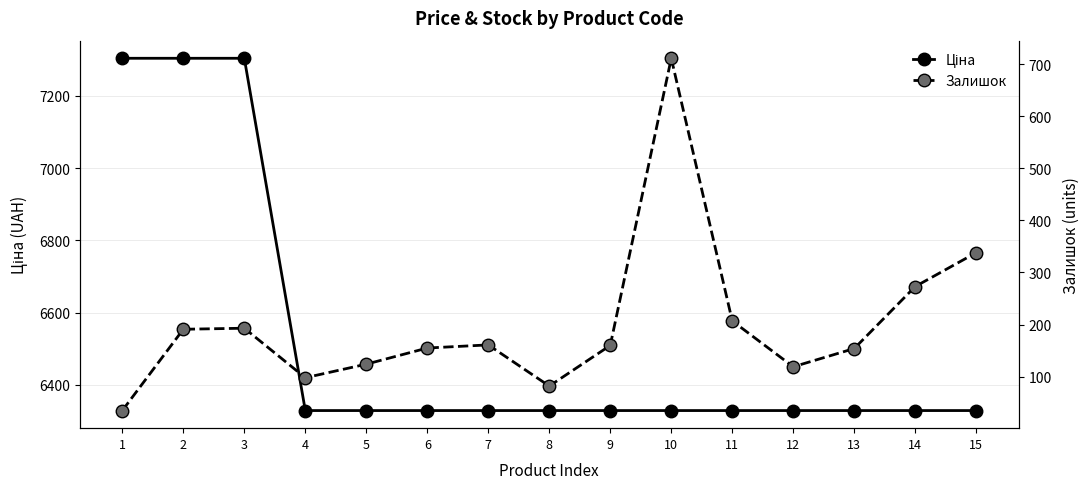

The value of Залишок at 9 is 213.0. True or false?

False